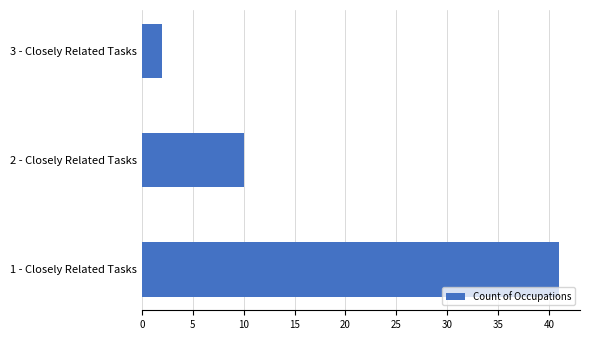

What is the greatest value displayed?

41